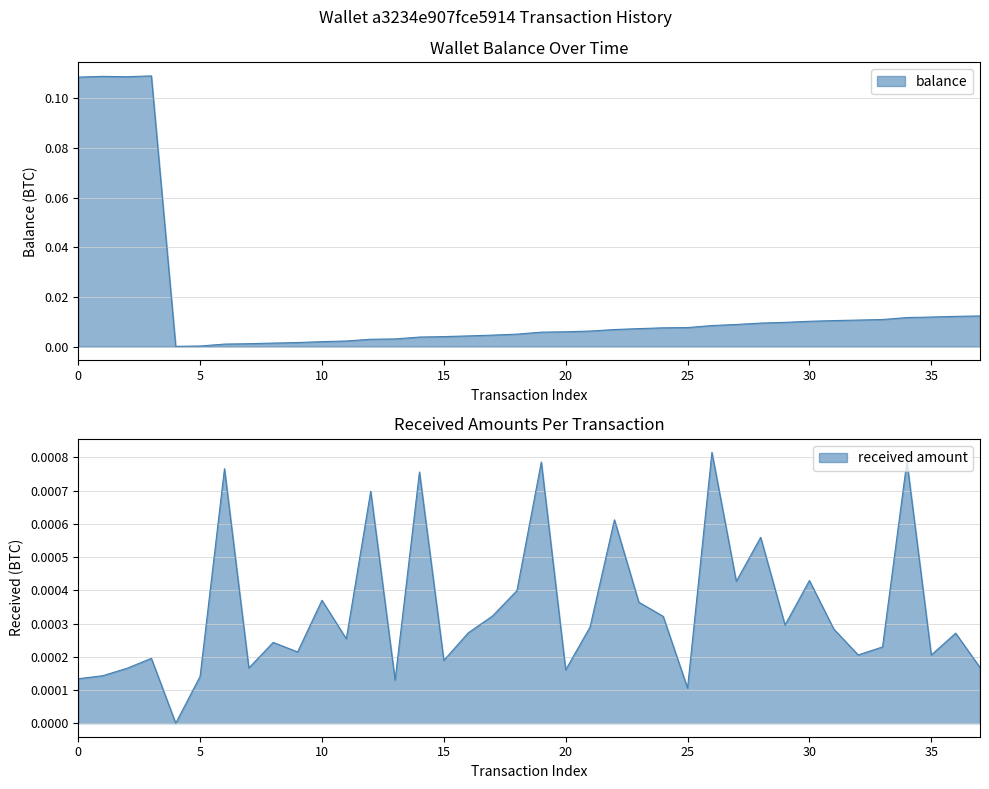

True or false: balance has a value of 0.0 at 14.

True